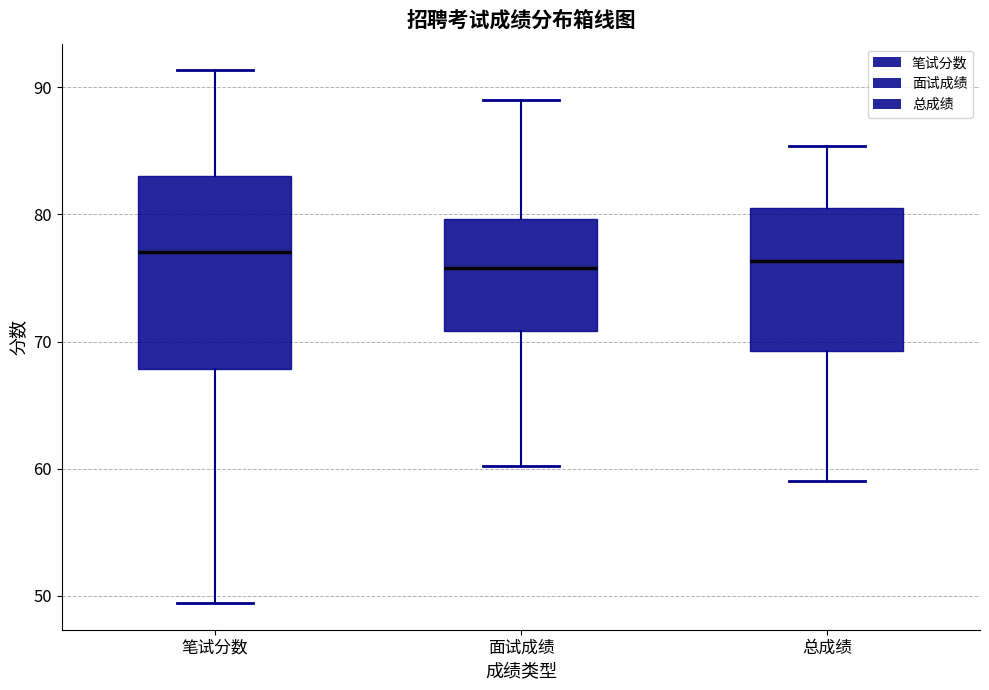

Where is the upper edge of the box for 总成绩 on the y-axis? The values are not printed on the chart, so give them approximately, as read against the axis.

81